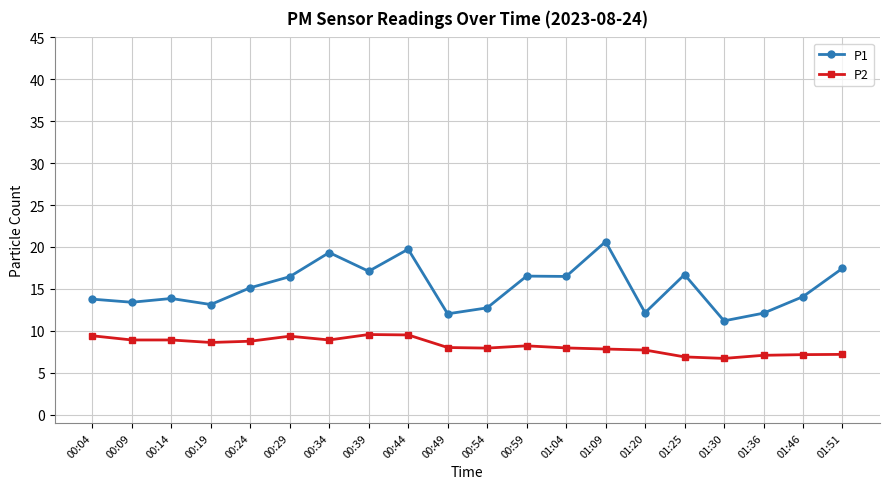

What is the highest value of the P1 series?

20.6